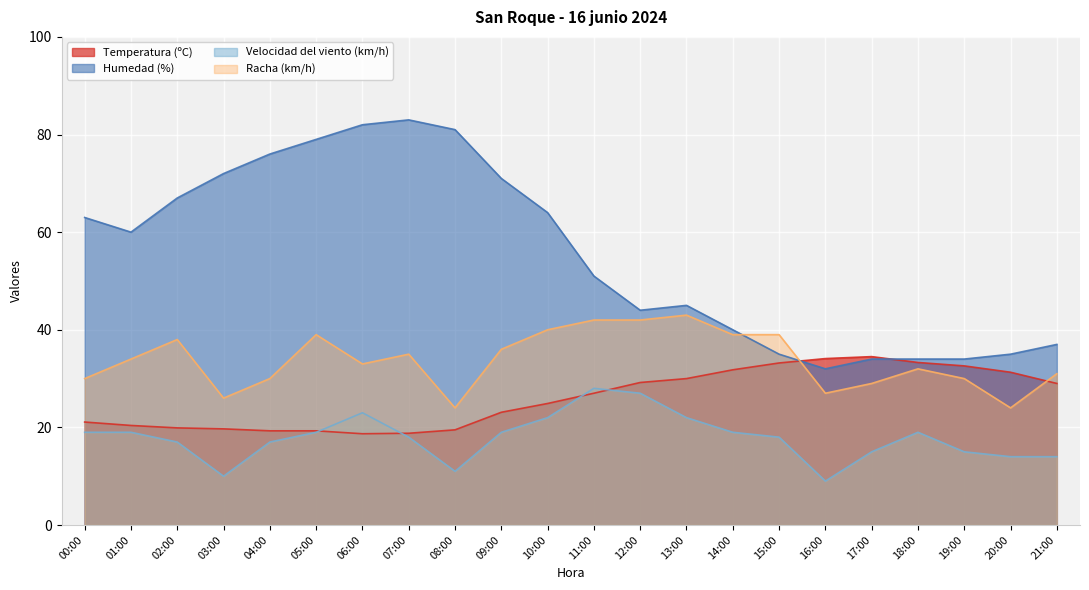

Which label corresponds to the smallest value in the chart?

16:00